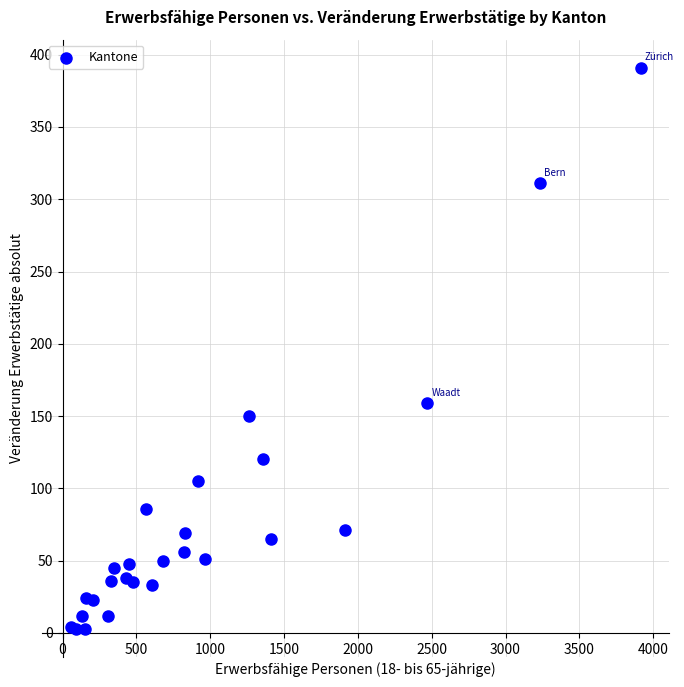

What Y value in the scatter plot is closest to 197?

159